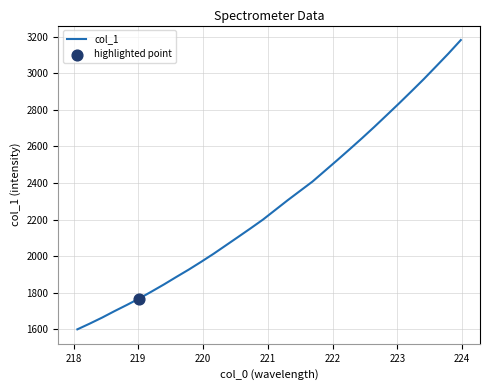

What is the minimum value shown in the chart?

1600.3